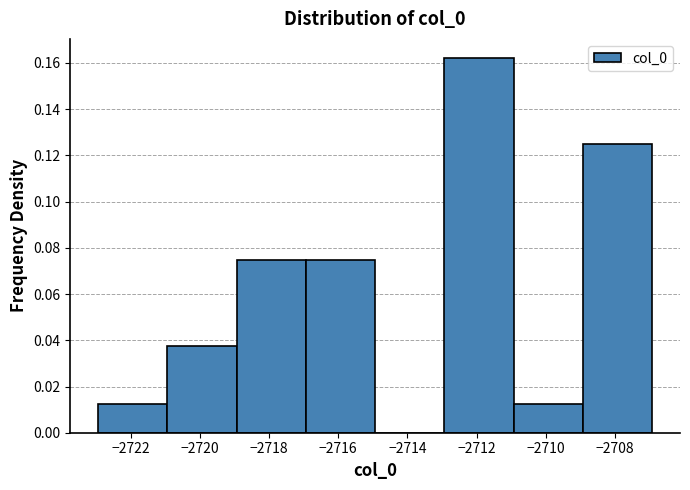

Reading left to right, transcribe this chart: for each bar, give the range it covers on the x-axis and its height. Neither the bar edges nor the heights are printed on the chart, so give them approximately, as read against the axes.

-2723 to -2721: 0.012
-2721 to -2719: 0.038
-2719 to -2717: 0.074
-2717 to -2715: 0.074
-2715 to -2713: 0
-2713 to -2711: 0.162
-2711 to -2709: 0.012
-2709 to -2707: 0.124